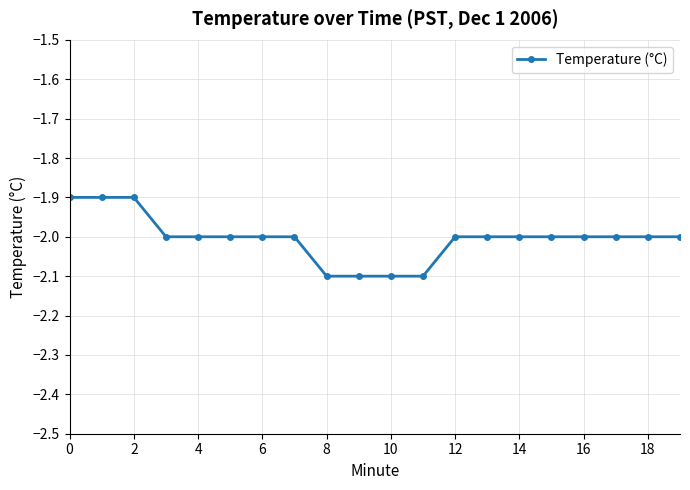

Reading right to left, transcribe all the data shown in this chart.

-2.0	-2.0	-2.0	-2.0	-2.0	-2.0	-2.0	-2.0	-2.1	-2.1	-2.1	-2.1	-2.0	-2.0	-2.0	-2.0	-2.0	-1.9	-1.9	-1.9